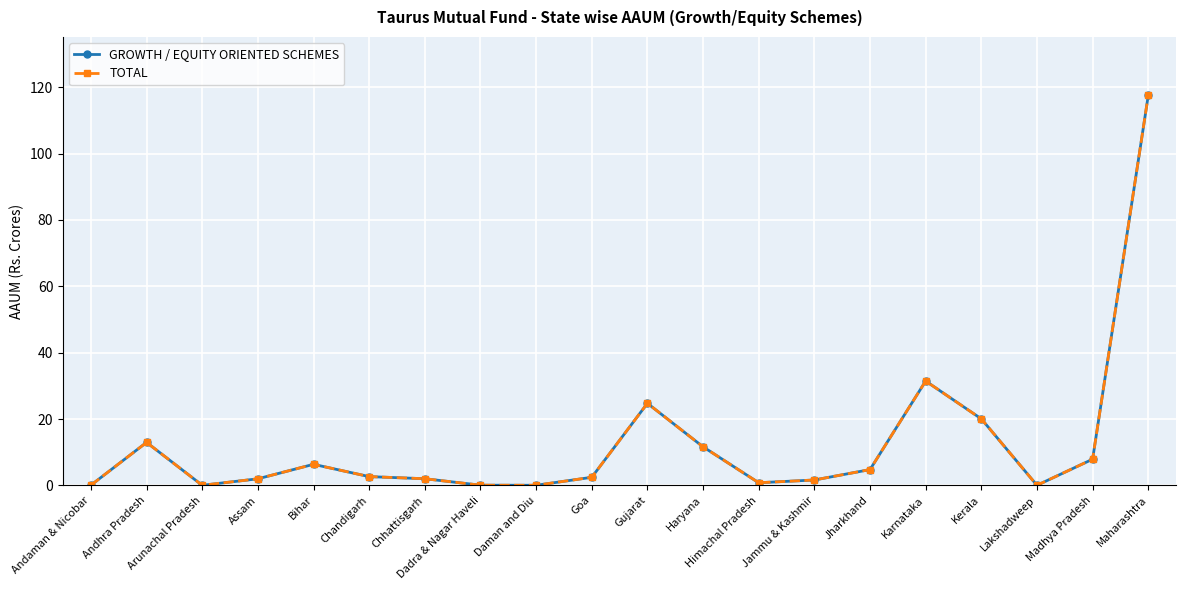

What is the maximum value shown in the chart?

117.6